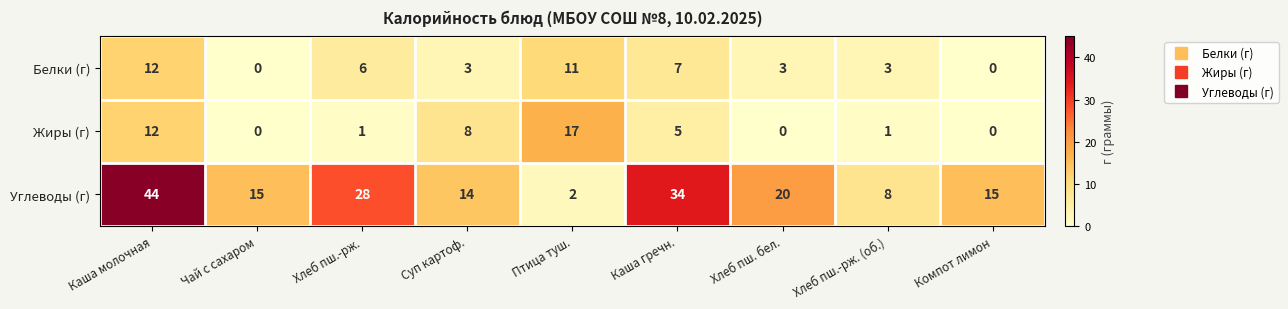

True or false: Белки (г) has a value of 3 at Хлеб пш.-рж. (об.).

True